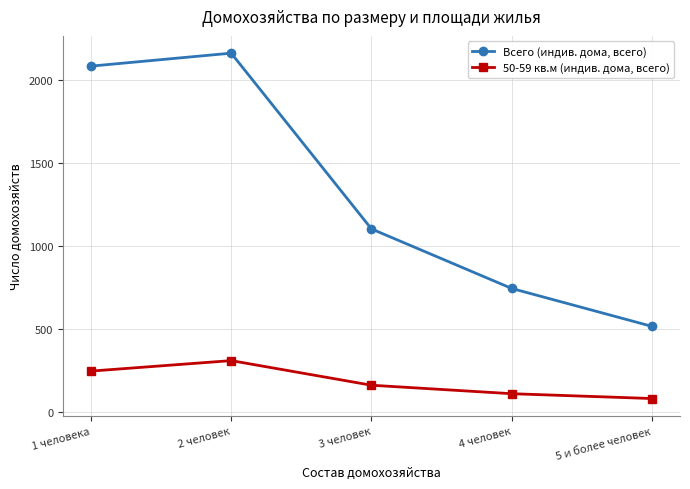

Rank the series at 2 человек from highest to lowest value.

Всего (индив. дома, всего), 50-59 кв.м (индив. дома, всего)